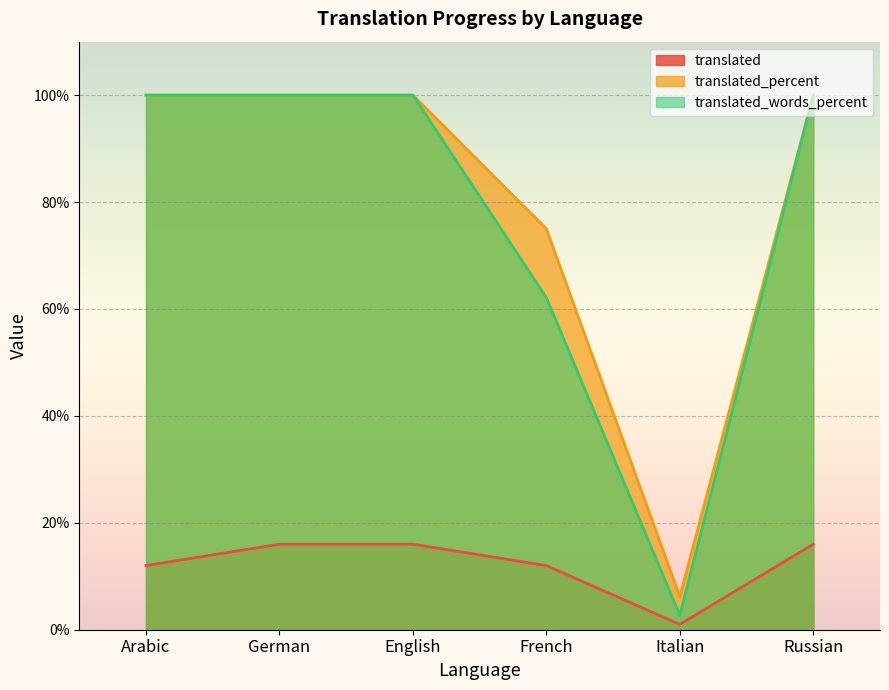

How many interior local valleys does the translated series have?

1